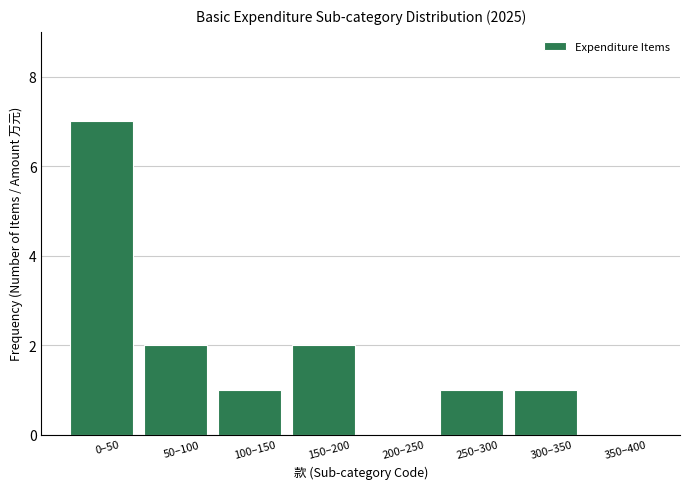

Reading right to left, what are all the values shown in this chart?

350–400=0	300–350=1	250–300=1	200–250=0	150–200=2	100–150=1	50–100=2	0–50=7